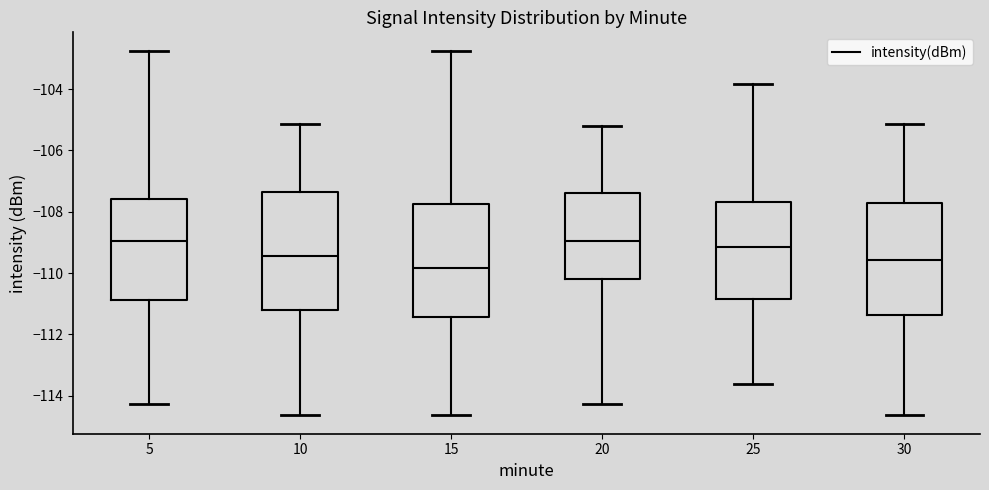

Where does the upper whisker of the box at x = 5 end on the y-axis? The values are not printed on the chart, so give them approximately, as read against the axis.

-102.8